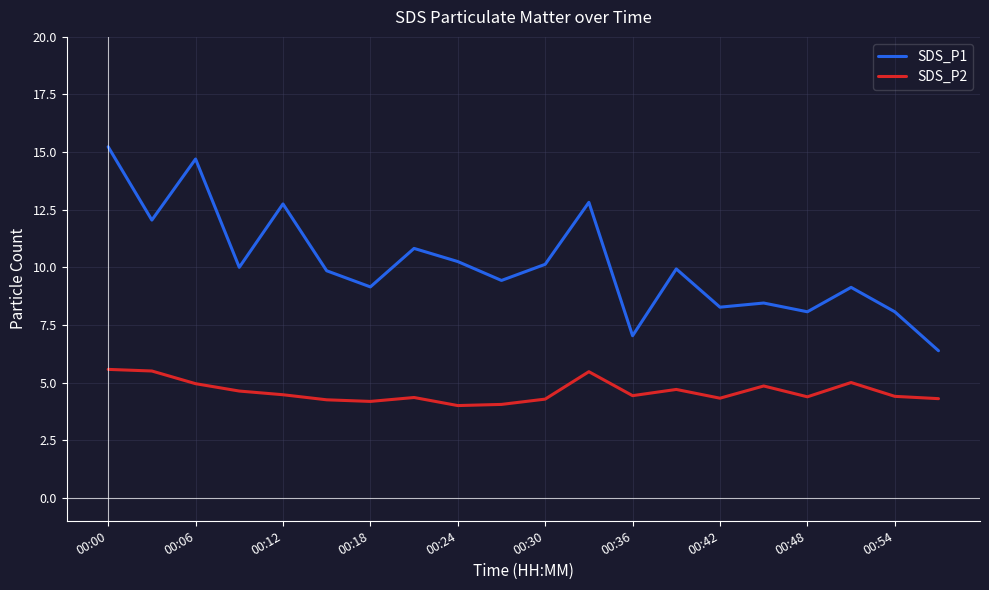

What is the minimum value for SDS_P2?

4.0